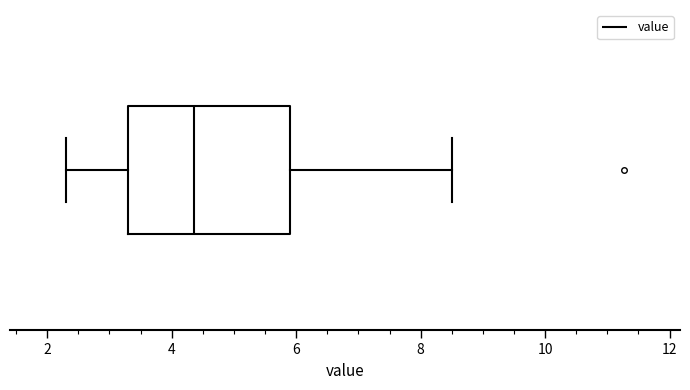

Transcribe this box plot: give where the median line is, the range the box spans, and where the two whiskers end, as read against the x-axis. The values are not printed on the chart, so give them approximately, as read against the axis.

median 4.4, box 3.4 to 6.0, whiskers 2.4 to 8.6